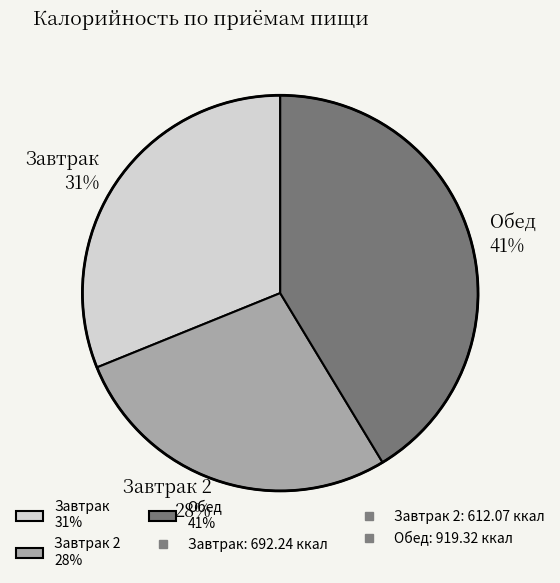

To the nearest percent, what is the combined percentage of Завтрак 2 28% and Обед 41%?

69%